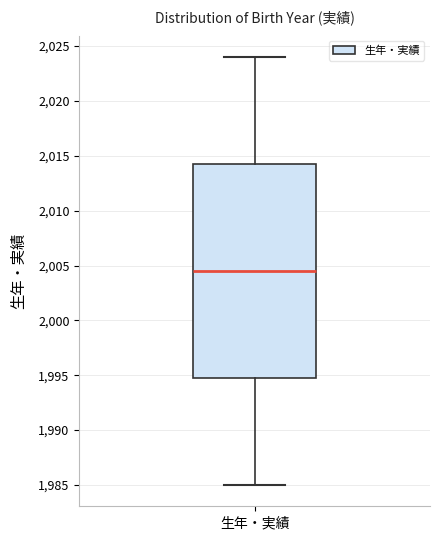

Transcribe this box plot: give where the median line is, the range the box spans, and where the two whiskers end, as read against the y-axis. The values are not printed on the chart, so give them approximately, as read against the axis.

median 2004.5, box 1995.0 to 2014.5, whiskers 1985.0 to 2024.0